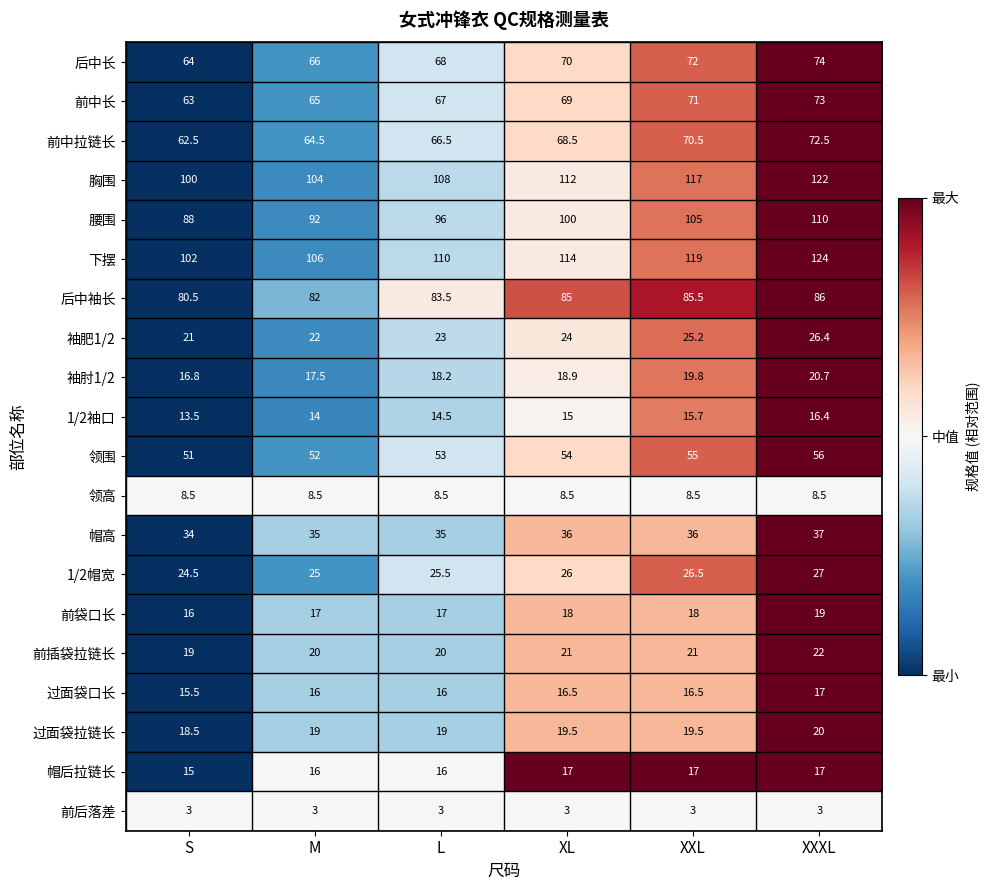

Is it true that 过面袋口长 equals 17.0 at XXXL?

True